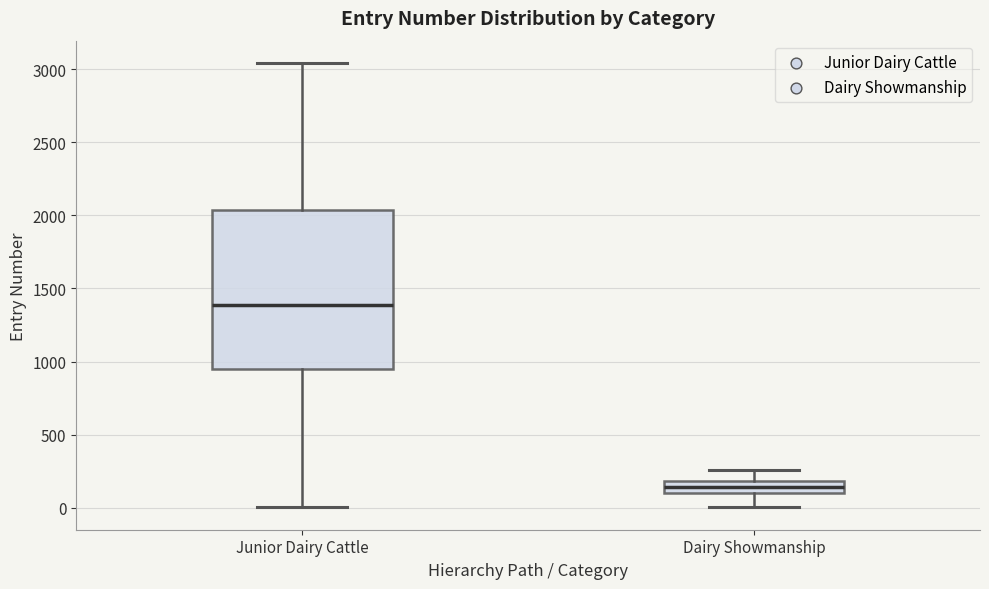

Reading left to right, read every box against the y-axis: the position of its median line, the range the box covers, and the ends of its whiskers. The values are not printed on the chart, so give them approximately, as read against the axis.

Junior Dairy Cattle: median 1400, box 950 to 2050, whiskers 0 to 3050
Dairy Showmanship: median 150, box 100 to 200, whiskers 0 to 250